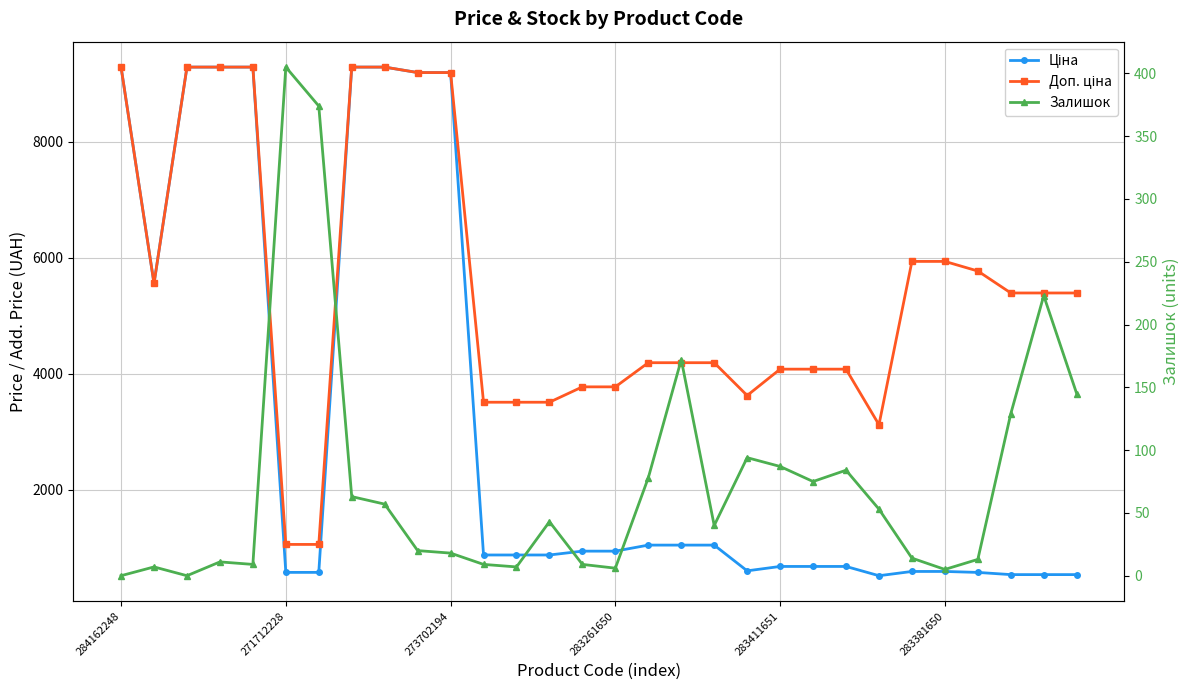

Reading left to right, list all the values displayed in this chart.

Ціна: 9290.5	5560.3	9290.5	9290.5	9290.5	578.1	578.1	9290.5	9290.5	9196.3	9196.3	878.0	878.0	878.0	944.2	944.2	1048.4	1048.4	1048.4	604.6	680.4	680.4	680.4	520.6	594.0	594.0	577.4	539.6	539.6	539.6
Доп. ціна: 9290.5	5560.3	9290.5	9290.5	9290.5	1060.0	1060.0	9290.5	9290.5	9196.3	9196.3	3511.9	3511.9	3511.9	3777.0	3777.0	4193.5	4193.5	4193.5	3627.9	4082.3	4082.3	4082.3	3123.8	5940.0	5940.0	5774.3	5395.7	5395.7	5395.7
Залишок: 0.0	7.0	0.0	11.0	9.0	405.0	374.0	63.0	57.0	20.0	18.0	9.0	7.0	43.0	9.0	6.0	78.0	172.0	40.0	94.0	87.0	75.0	84.0	53.0	14.0	5.0	13.0	129.0	223.0	145.0